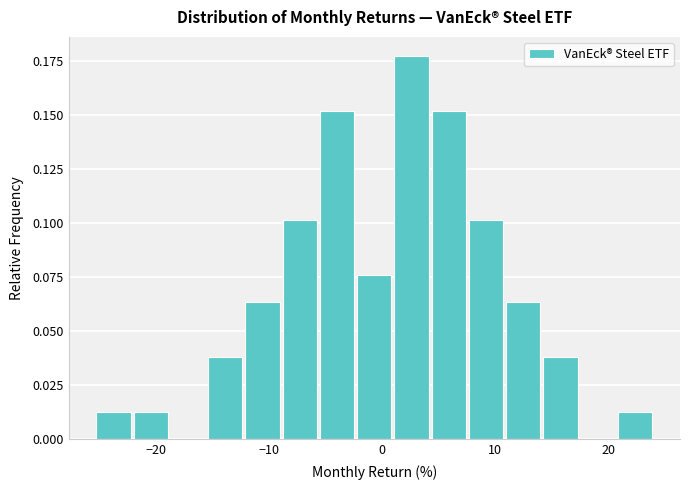

Read against the x-axis, roughly where is the centre of the tallest bar?

3